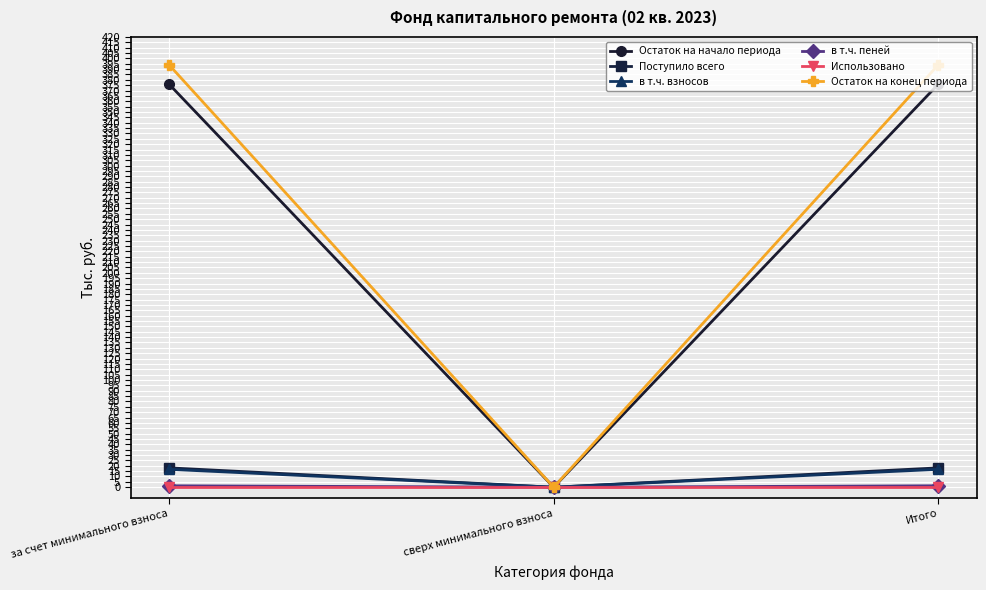

How many data points in Остаток на начало периода are less than 375?

1